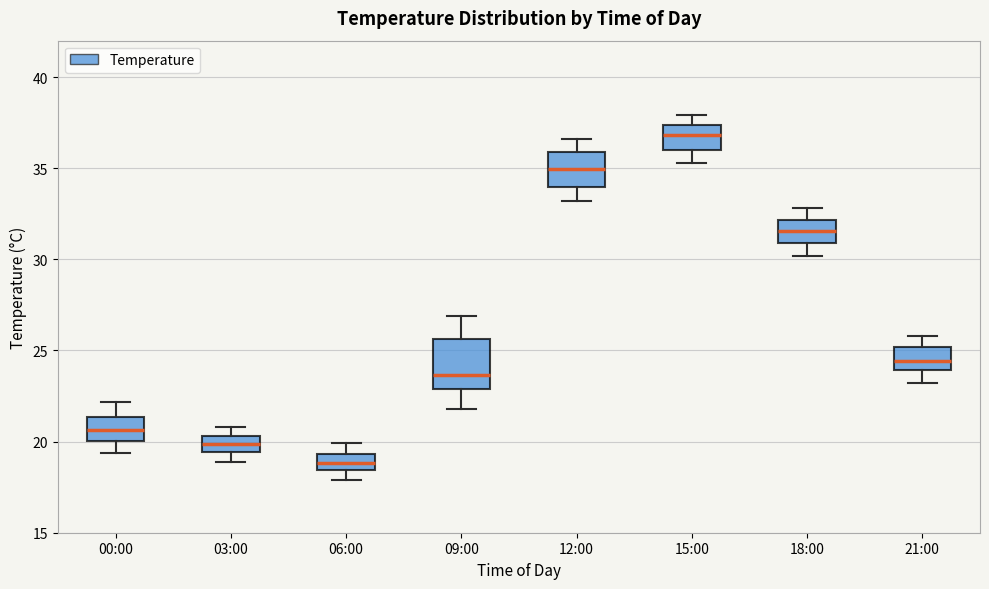

Comparing the boxes themselves (not the whiskers), which one is the tallest?

09:00